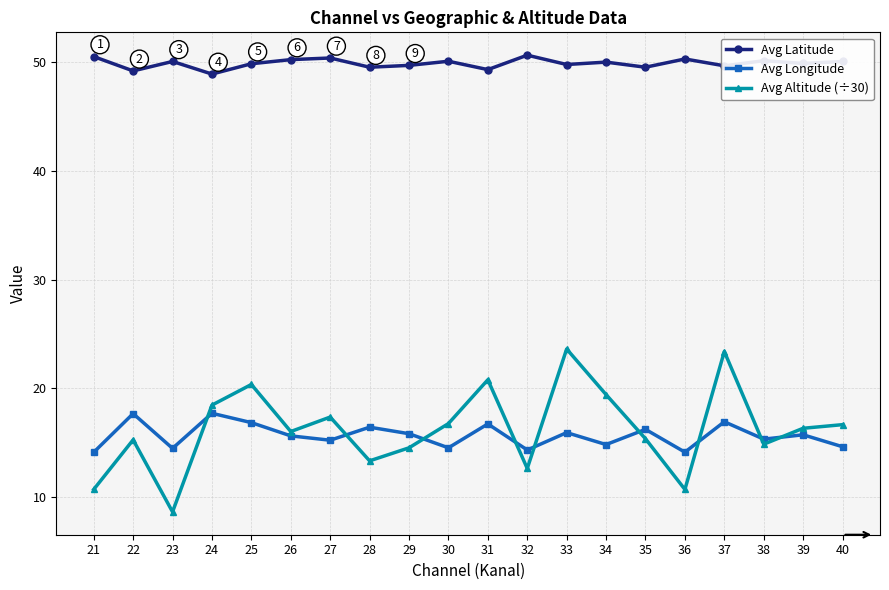

What is the difference between the maximum and minimum values in the Avg Longitude series?

3.6